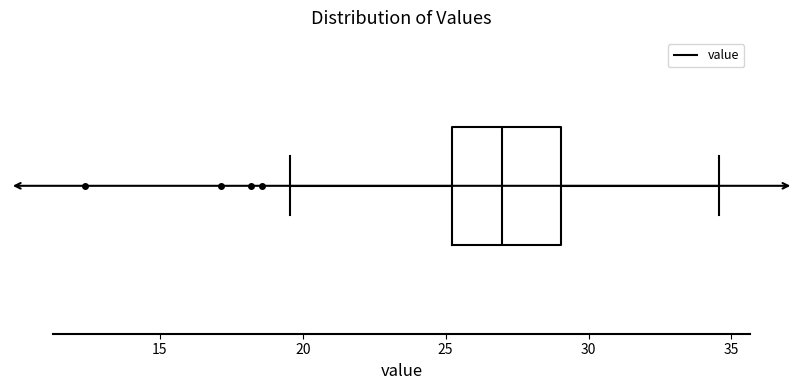

Where does the median line of the box sit on the x-axis? The values are not printed on the chart, so give them approximately, as read against the axis.

27.0